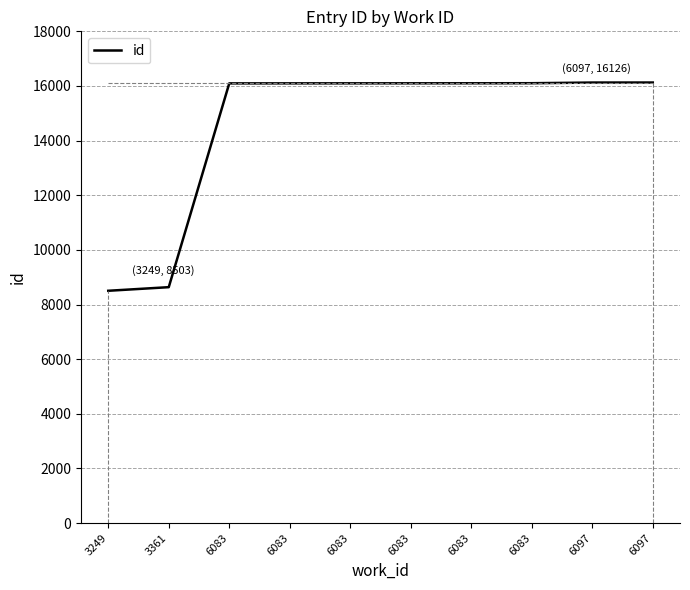

Where does the data first go above 16098?

6083